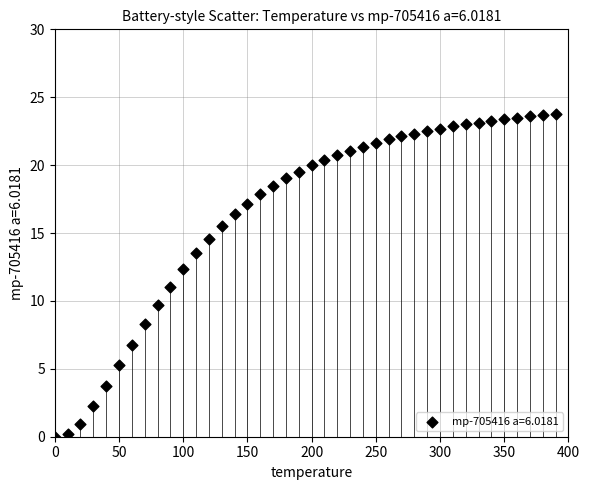

What is the range of X values (max minus min)?

390.0